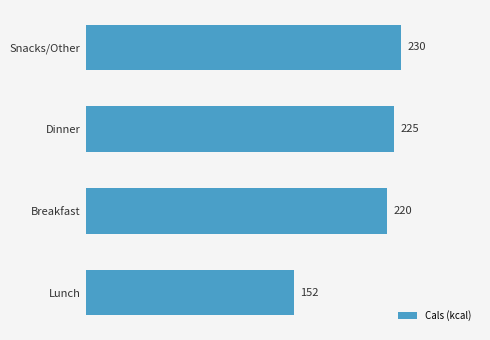

Where is the data nearest to the value 191?

Breakfast